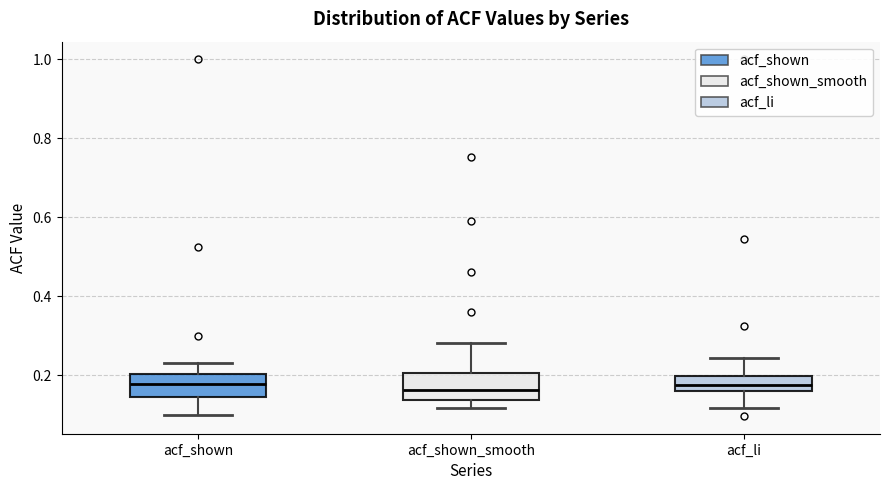

Where does the upper whisker of the box for acf_shown_smooth end on the y-axis? The values are not printed on the chart, so give them approximately, as read against the axis.

0.28